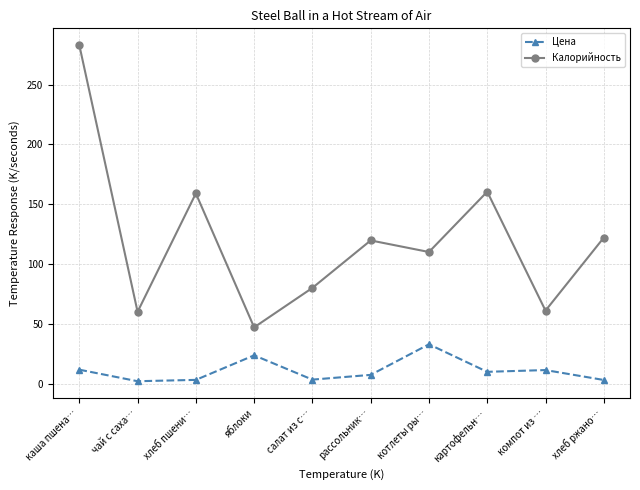

How many values in the Цена series are below 9?

5